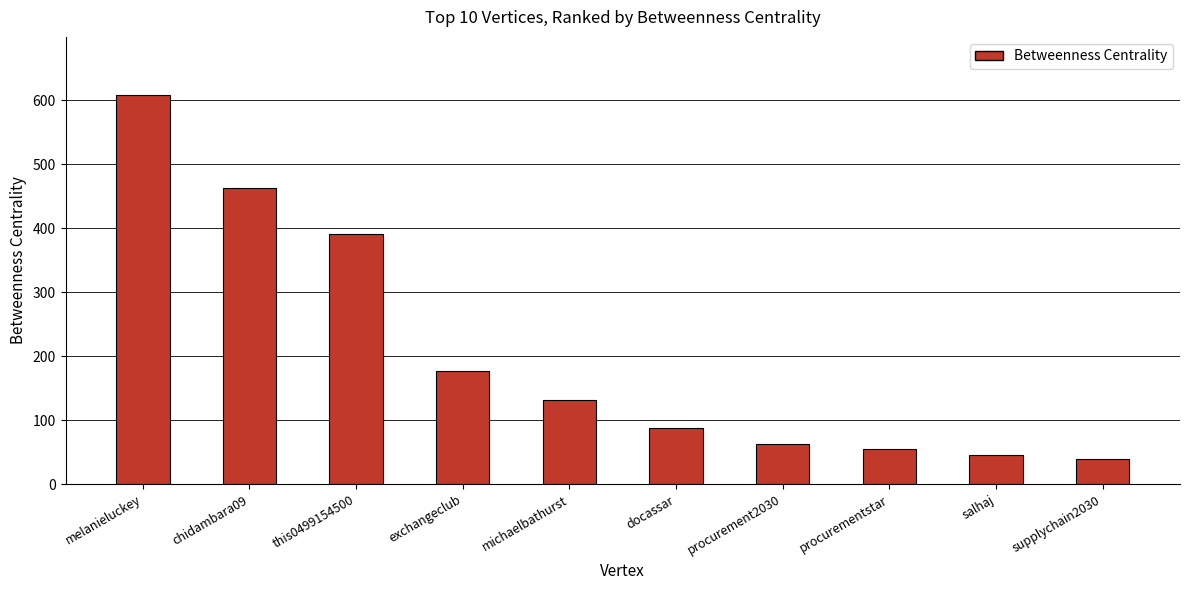

Is it true that the value at this0499154500 is 161.3?

False